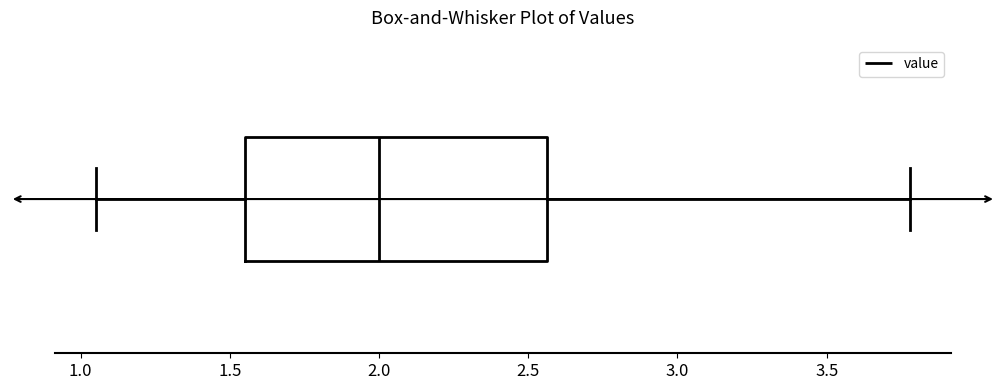

Read this box plot against the x-axis: the position of the median line, the range covered by the box, and the ends of both whiskers. The values are not printed on the chart, so give them approximately, as read against the axis.

median 2.00, box 1.55 to 2.55, whiskers 1.05 to 3.80